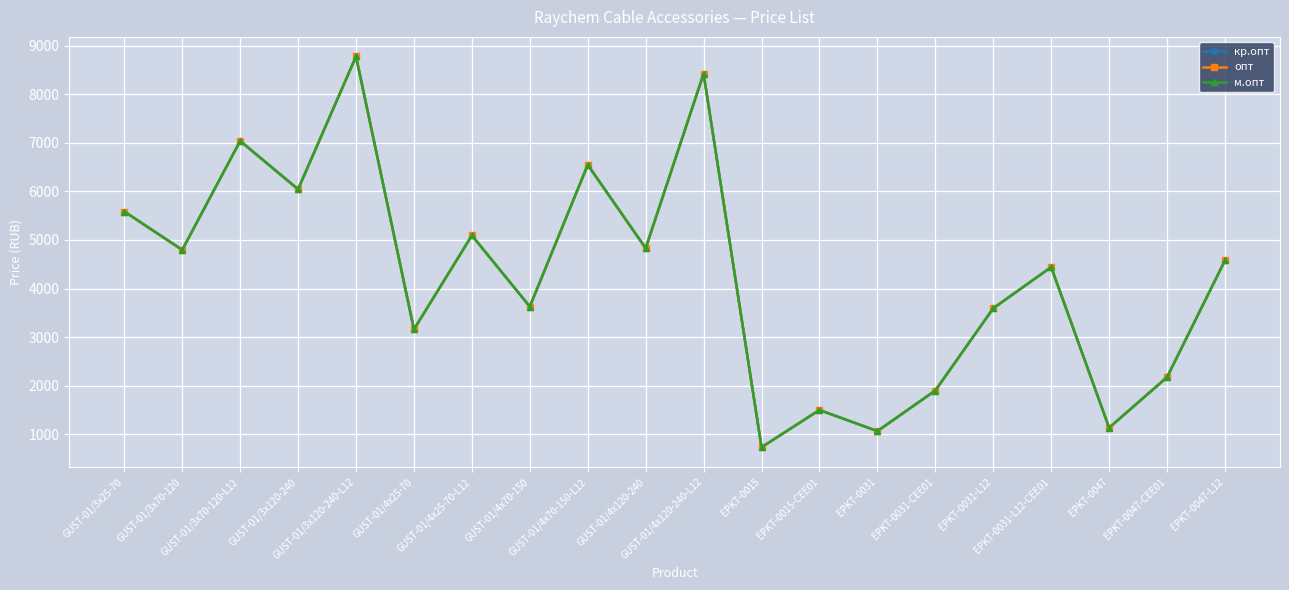

What is the highest value of the опт series?

8779.0